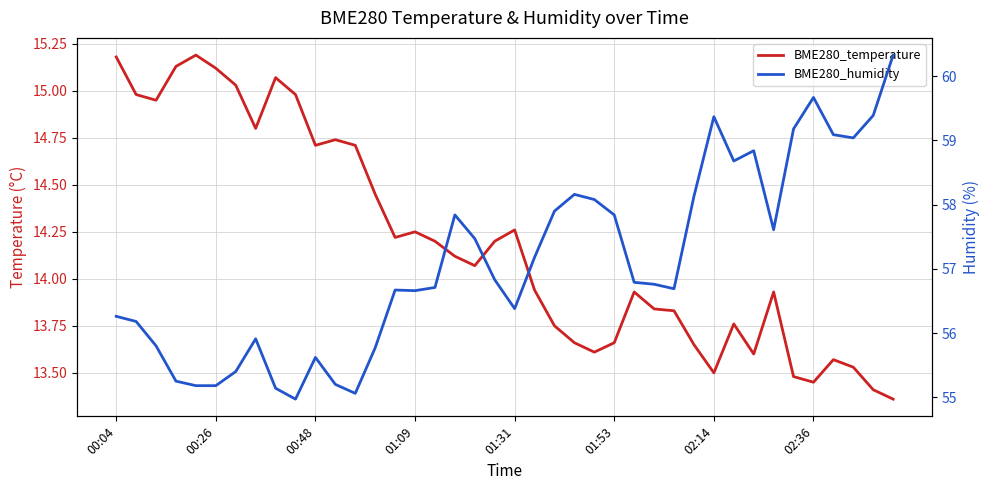

How many interior local peaks does the BME280_temperature series have?

9